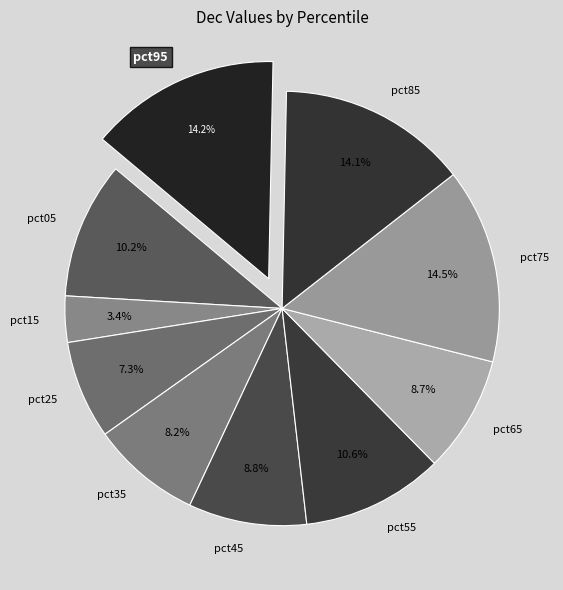

True or false: pct65 accounts for 20% of the total.

False